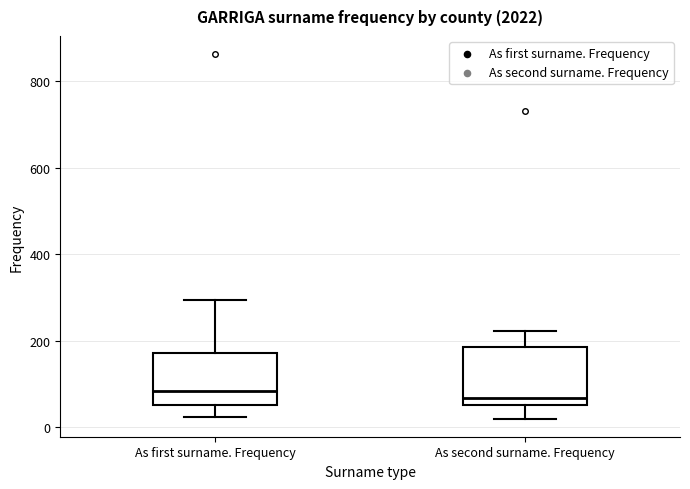

Reading left to right, read every box against the y-axis: the position of its median line, the range the box covers, and the ends of its whiskers. The values are not printed on the chart, so give them approximately, as read against the axis.

As first surname. Frequency: median 80, box 60 to 180, whiskers 20 to 300
As second surname. Frequency: median 60 (just above the box's lower edge), box 60 to 180, whiskers 20 to 220